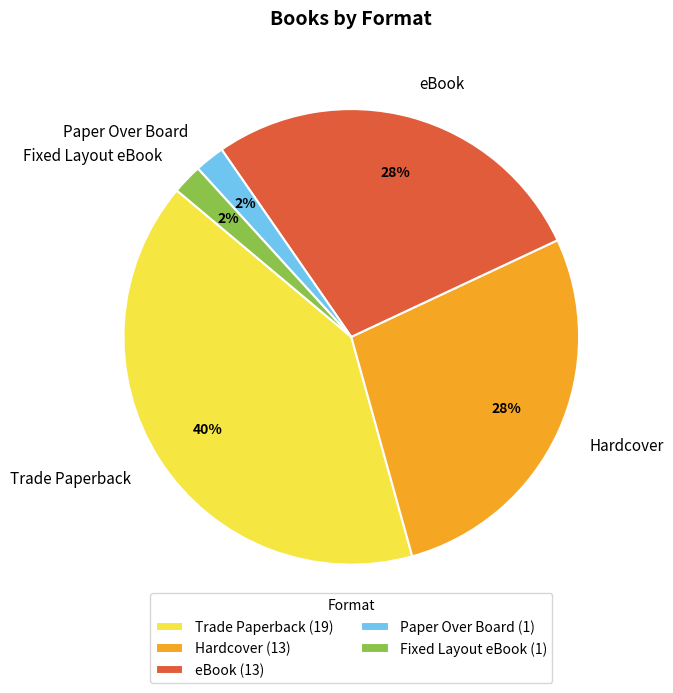

Is it true that eBook is 13% of the pie?

False